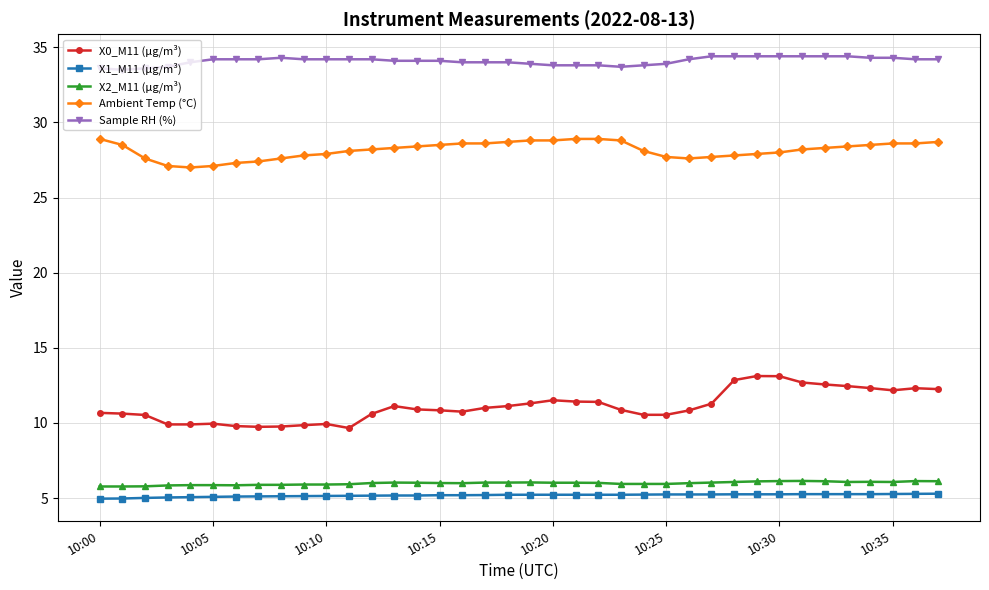

What is the value of the X0_M11 (μg/m³) point at the 21st from the left?

11.5